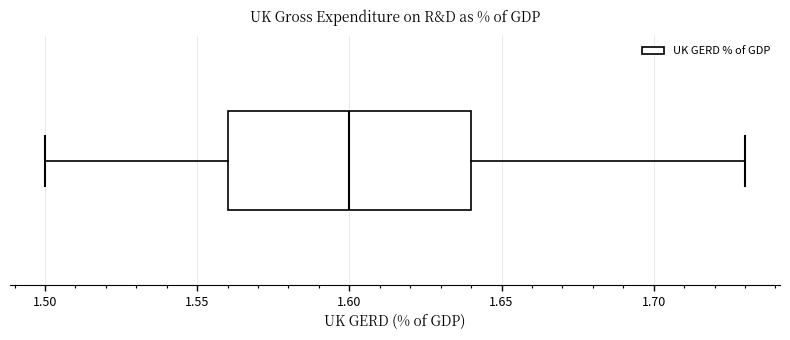

Where does the left whisker of the box end on the x-axis? The values are not printed on the chart, so give them approximately, as read against the axis.

1.50